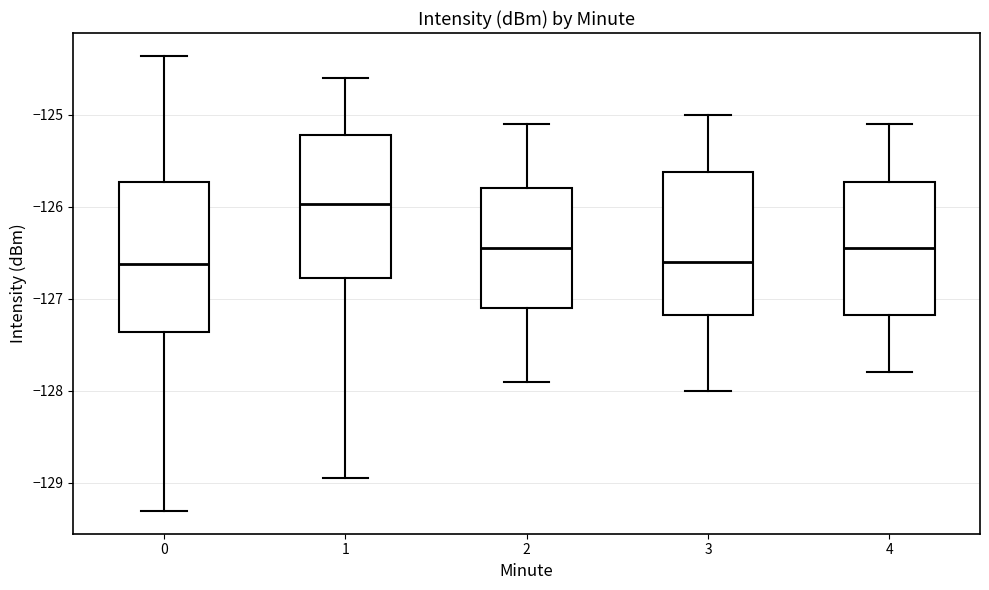

Where does the median line of the box at x = 4 sit on the y-axis? The values are not printed on the chart, so give them approximately, as read against the axis.

-126.4